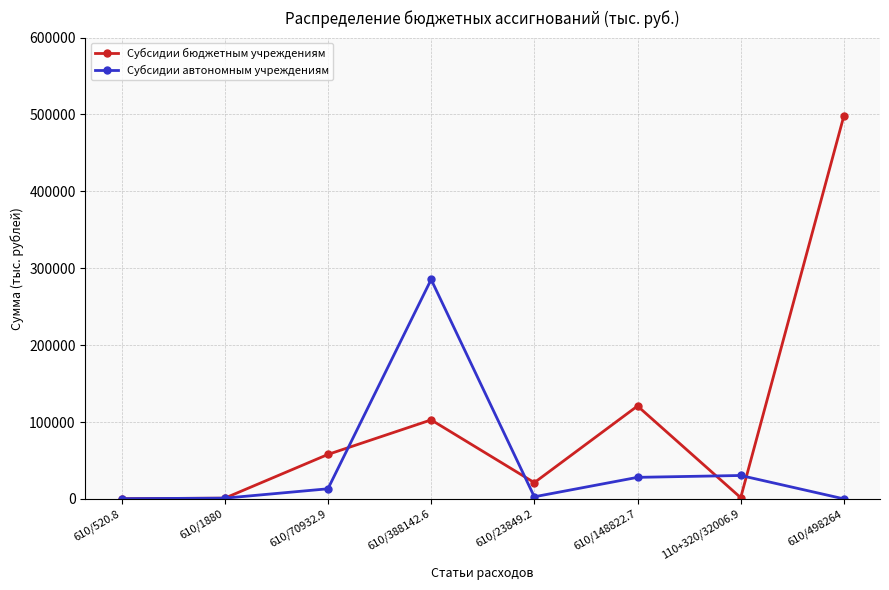

Is the value of Субсидии бюджетным учреждениям at 610/23849.2 greater than the value of Субсидии автономным учреждениям at 610/498264?

Yes